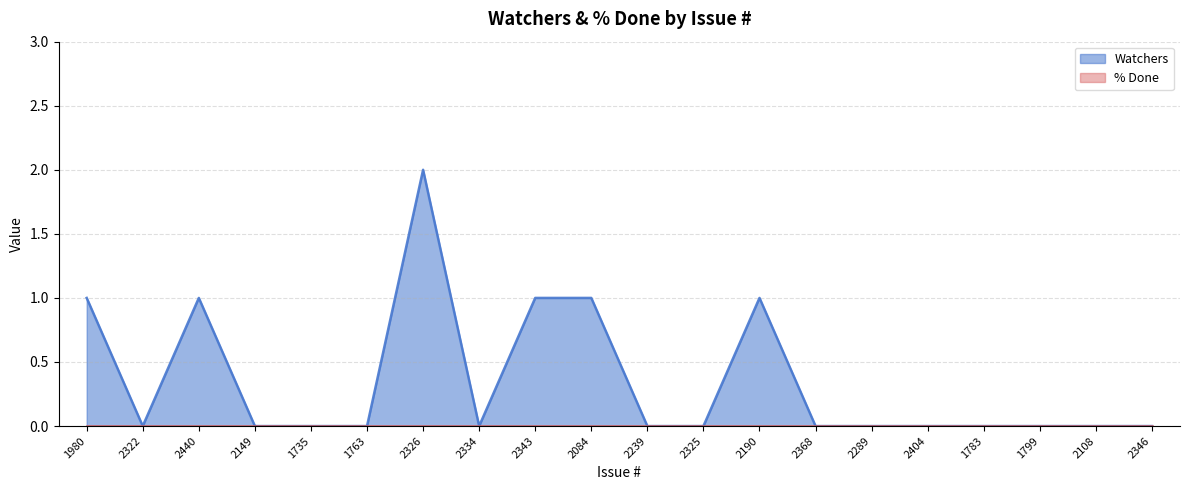

What is the change in value from 1980 to 2289?

-1